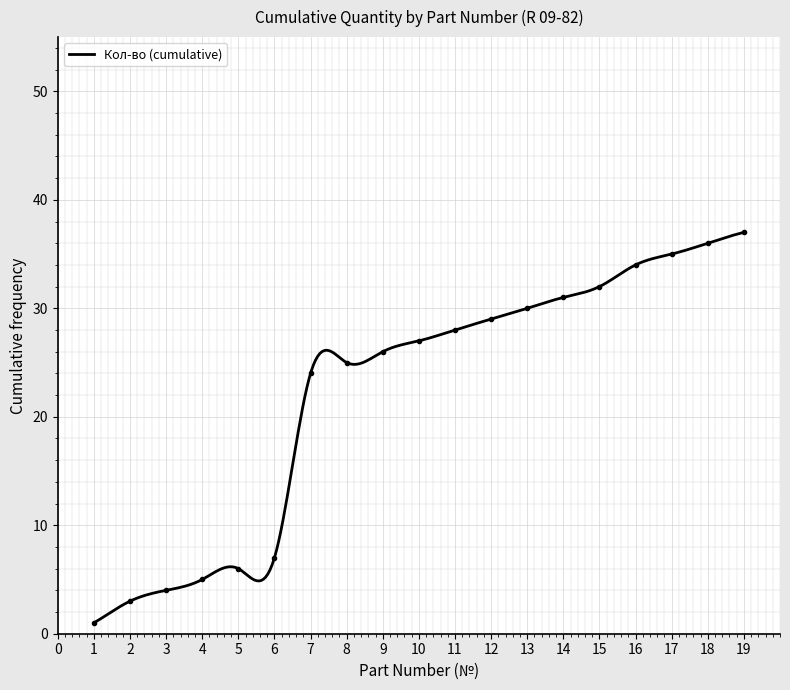

Reading left to right, what are all the values shown in this chart?

1	3	4	5	6	7	24	25	26	27	28	29	30	31	32	34	35	36	37